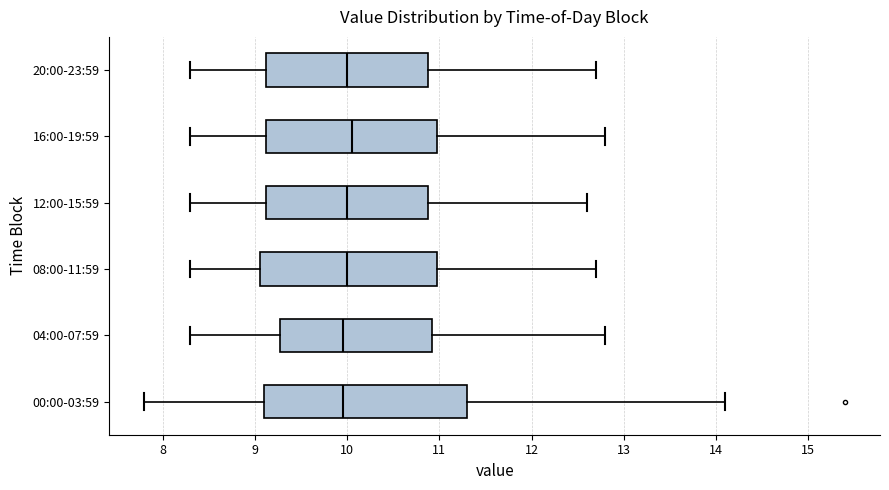

Reading bottom to top, read every box against the x-axis: the position of its median line, the range the box covers, and the ends of its whiskers. The values are not printed on the chart, so give them approximately, as read against the axis.

00:00-03:59: median 10.0, box 9.1 to 11.3, whiskers 7.8 to 14.1
04:00-07:59: median 10.0, box 9.3 to 10.9, whiskers 8.3 to 12.8
08:00-11:59: median 10.0, box 9.1 to 11.0, whiskers 8.3 to 12.7
12:00-15:59: median 10.0, box 9.1 to 10.9, whiskers 8.3 to 12.6
16:00-19:59: median 10.1, box 9.1 to 11.0, whiskers 8.3 to 12.8
20:00-23:59: median 10.0, box 9.1 to 10.9, whiskers 8.3 to 12.7